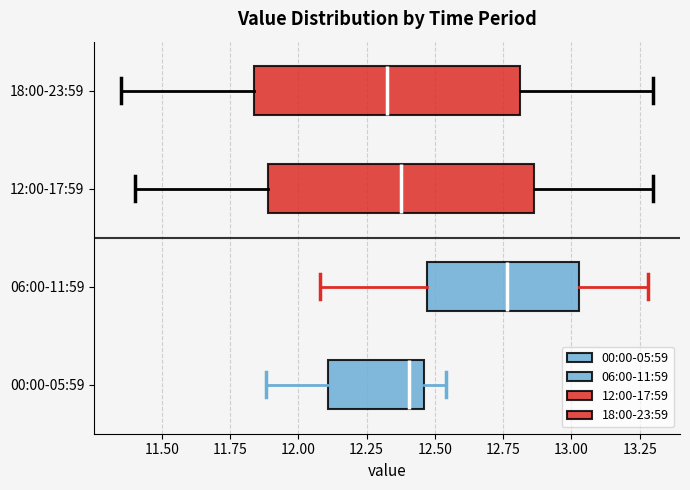

Where is the left edge of the box for 06:00-11:59 on the x-axis? The values are not printed on the chart, so give them approximately, as read against the axis.

12.45